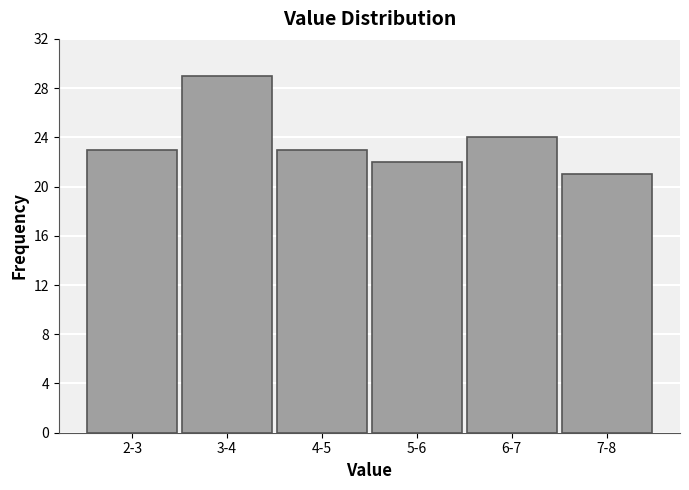

Reading right to left, what are all the values shown in this chart?

7-8=21	6-7=24	5-6=22	4-5=23	3-4=29	2-3=23